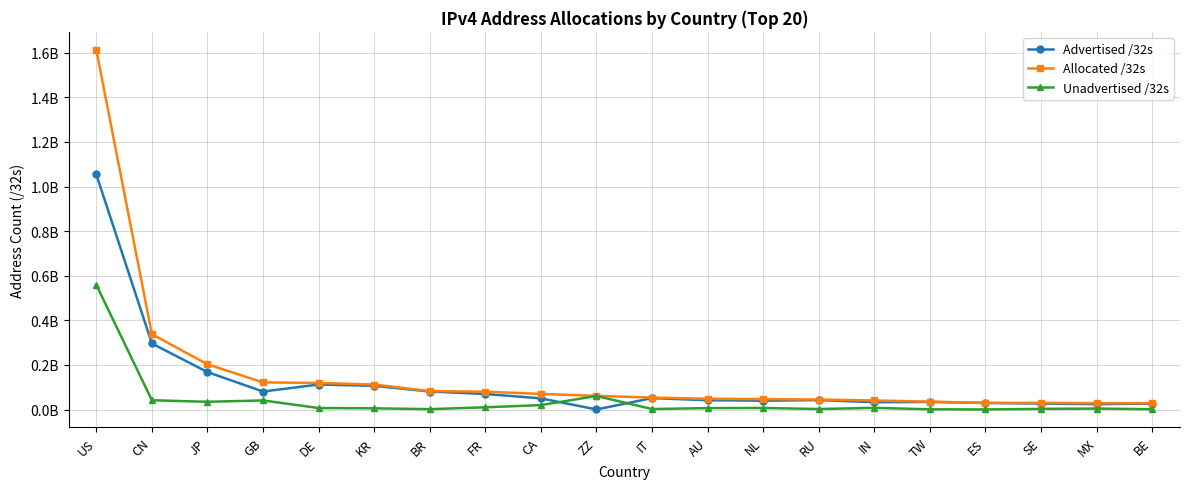

What is the total value across all series at KR?

224851968